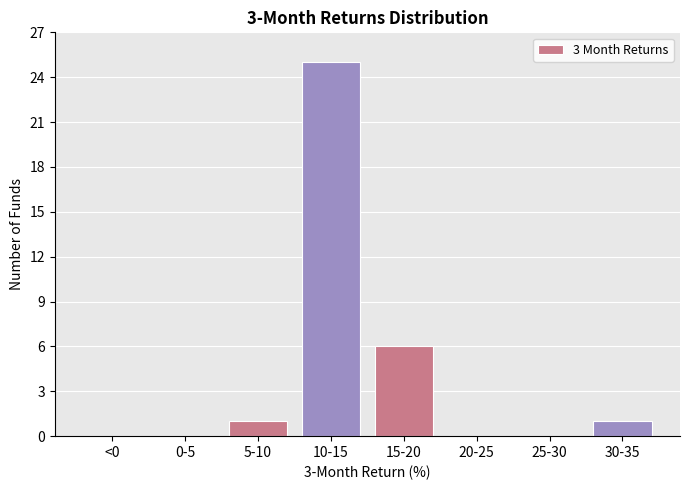

Reading right to left, transcribe all the data shown in this chart.

30-35=1	25-30=0	20-25=0	15-20=6	10-15=25	5-10=1	0-5=0	<0=0